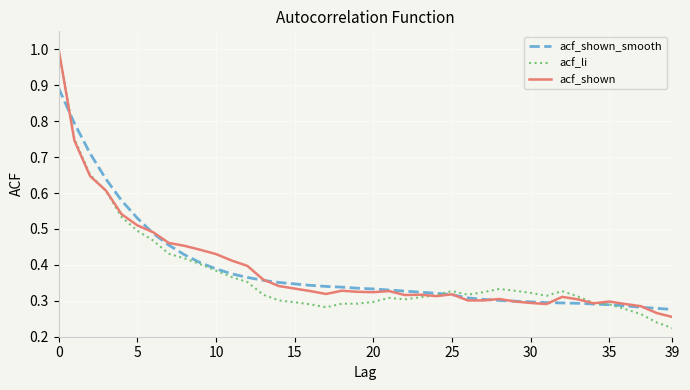

Is this an area chart (filled region under the line)?

No